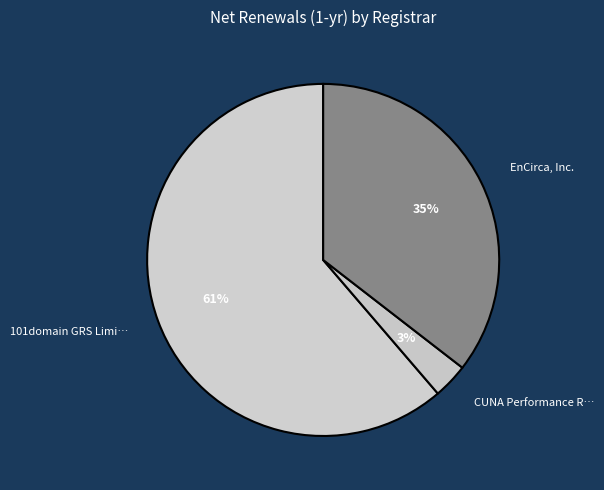

Count the number of slices in the pie.

3